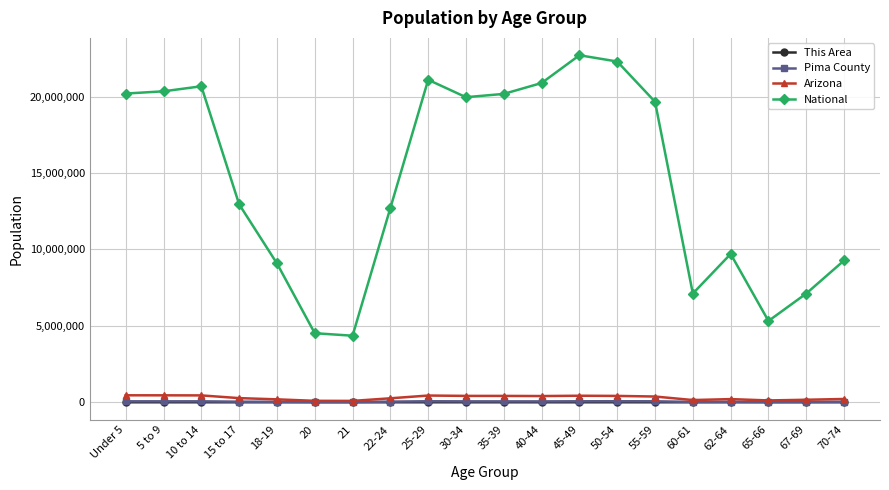

In National, how many points are higher than both neighbors (excluding endpoints)?

4